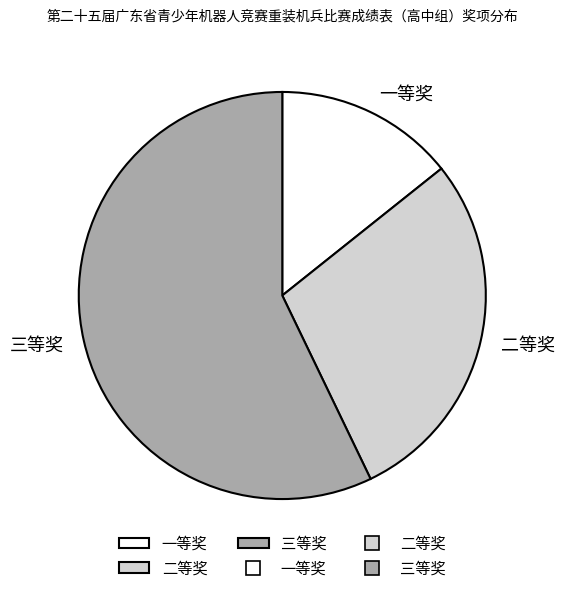

Which has a higher value, 三等奖 or 一等奖?

三等奖